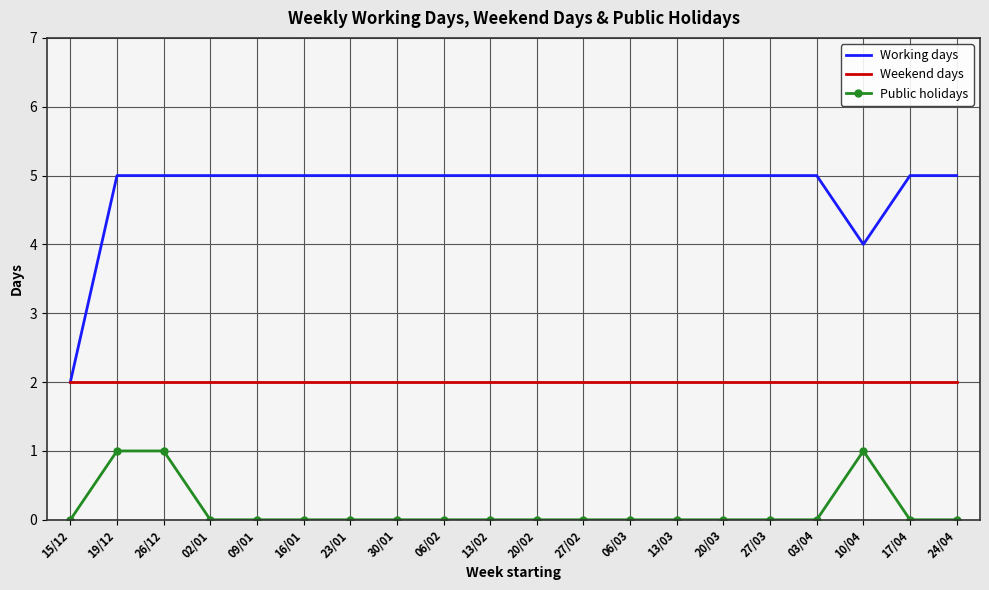

True or false: Public holidays and Weekend days cross at least once.

False